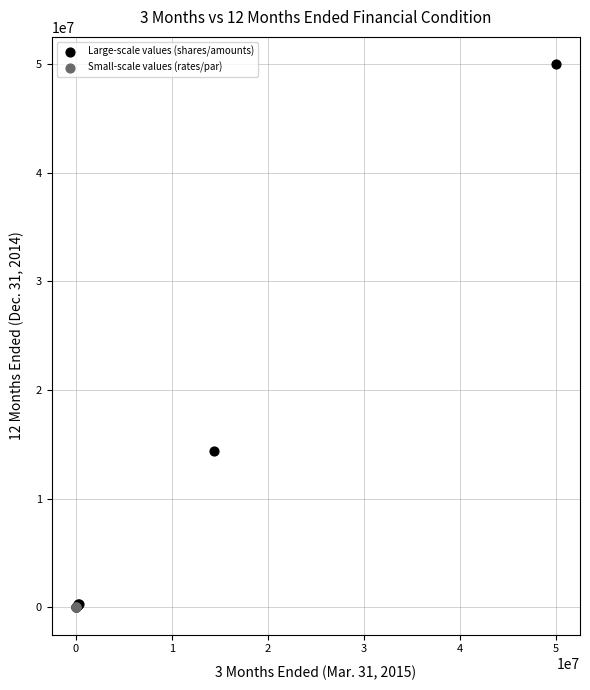

Which series has the widest spread of Y values?

Large-scale values (shares/amounts)